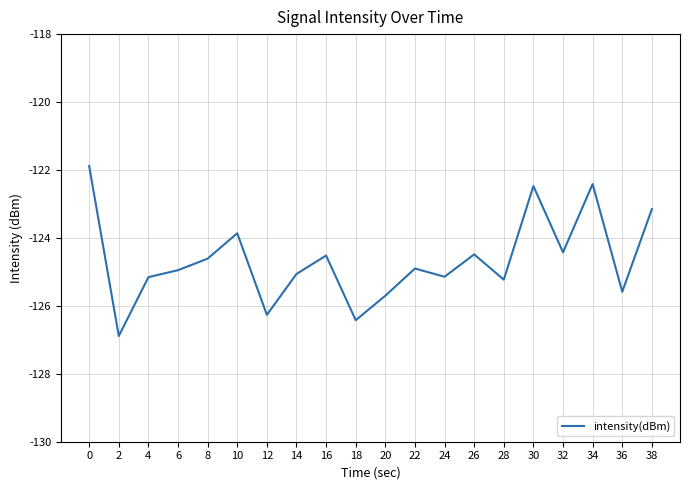

True or false: the data has more than 1 interior local peaks.

True